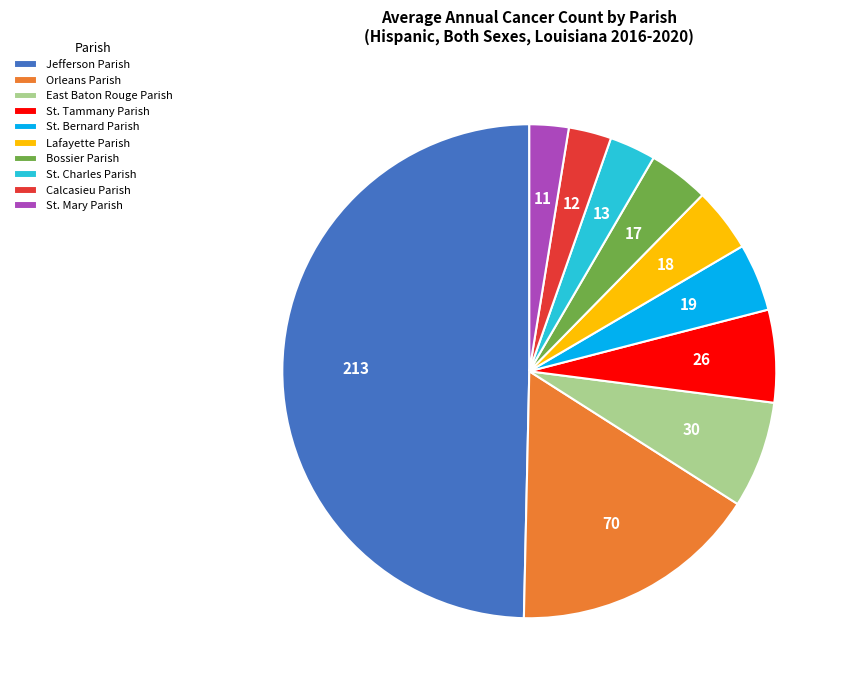

Combined, do St. Charles Parish and St. Mary Parish account for over 50%?

No